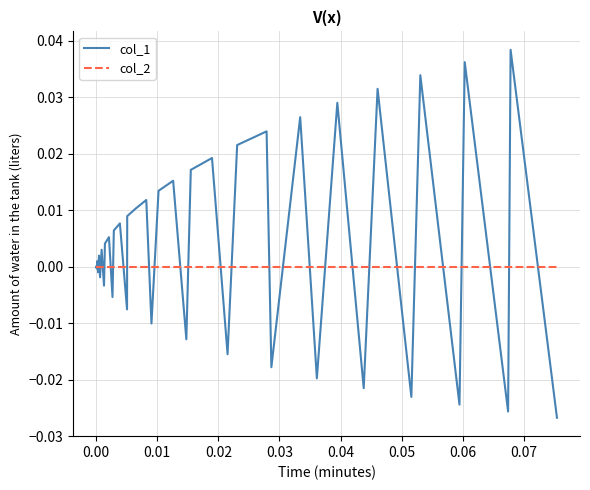

After their last crossing, which series has the higher values: col_1 or col_2?

col_2